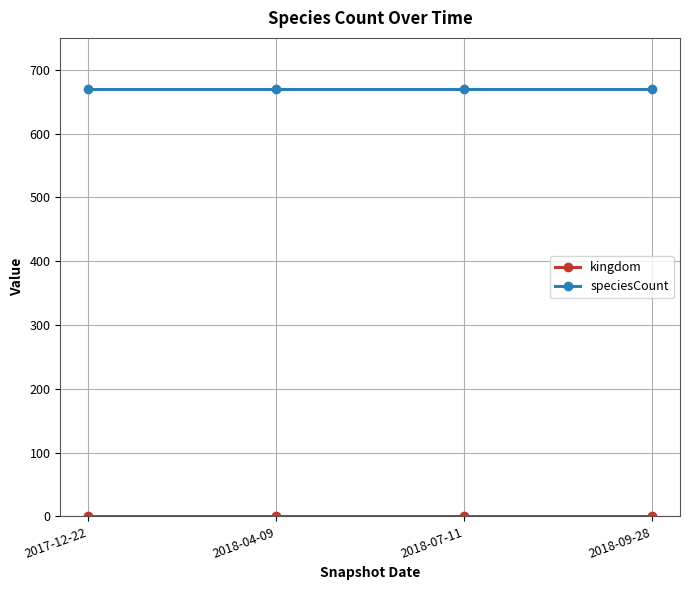

What is the maximum value shown in the chart?

670